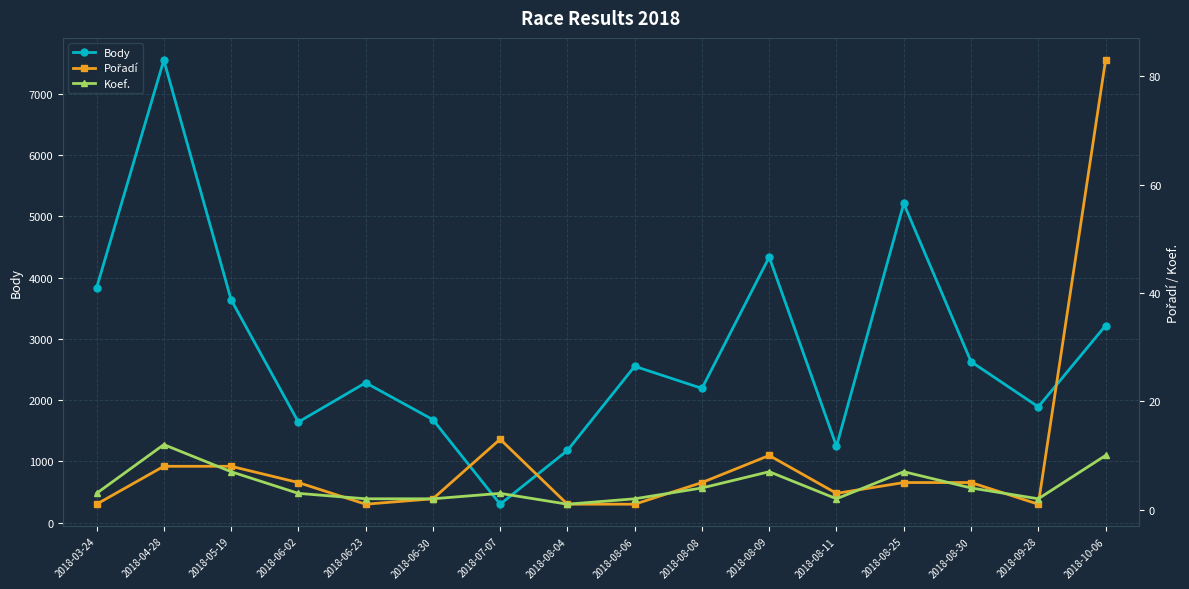

What is the difference between the Body values at 2018-08-08 and 2018-06-02?

549